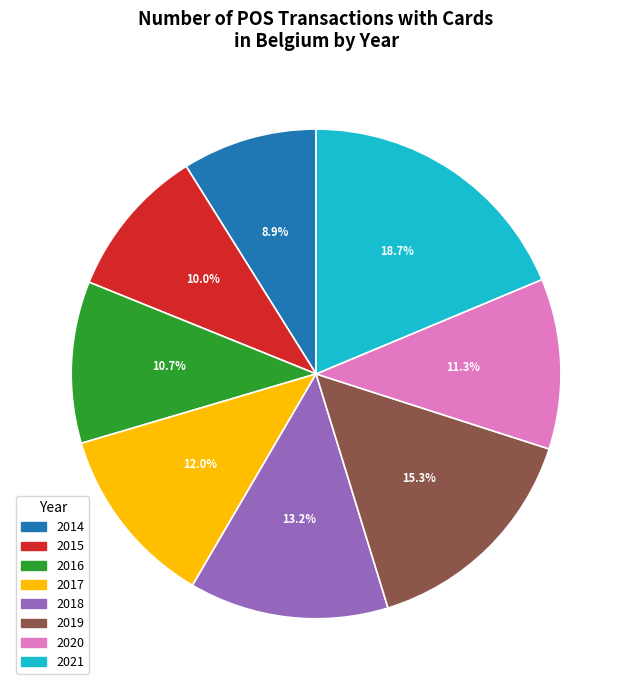

Is it true that 2018 is 1% of the pie?

False